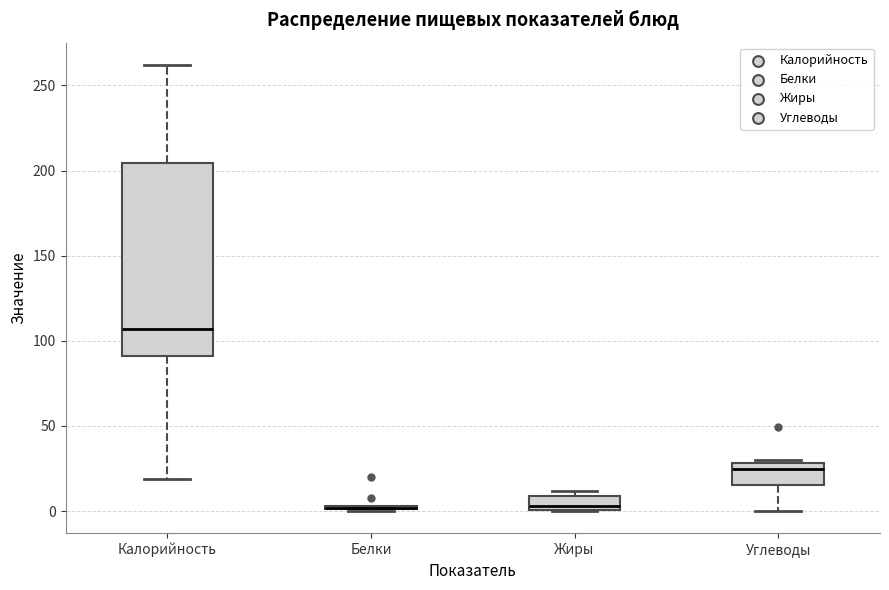

Where is the upper edge of the box for Белки on the y-axis? The values are not printed on the chart, so give them approximately, as read against the axis.

5